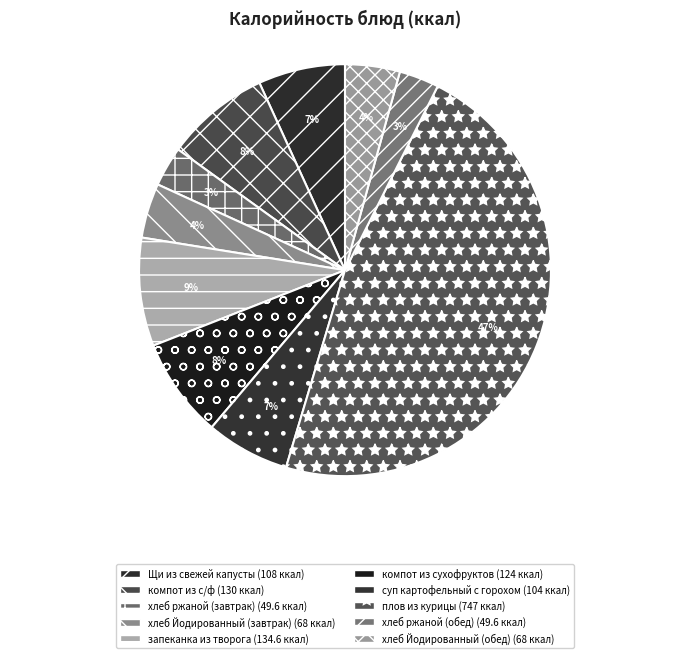

Count the number of slices in the pie.

10